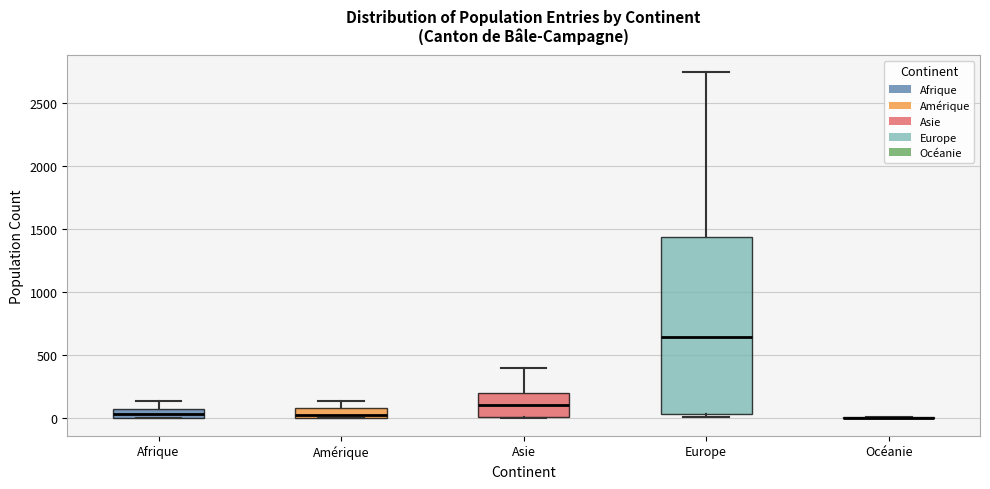

Comparing the boxes themselves (not the whiskers), which one is the tallest?

Europe